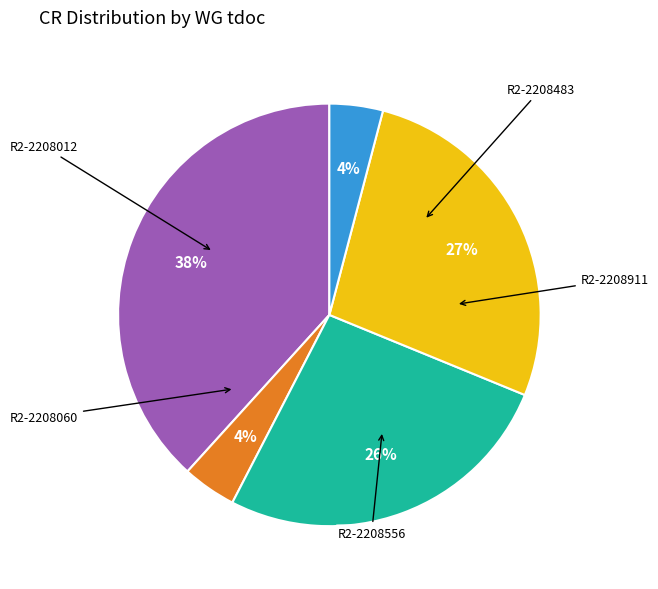

Is there a majority slice in this chart?

No